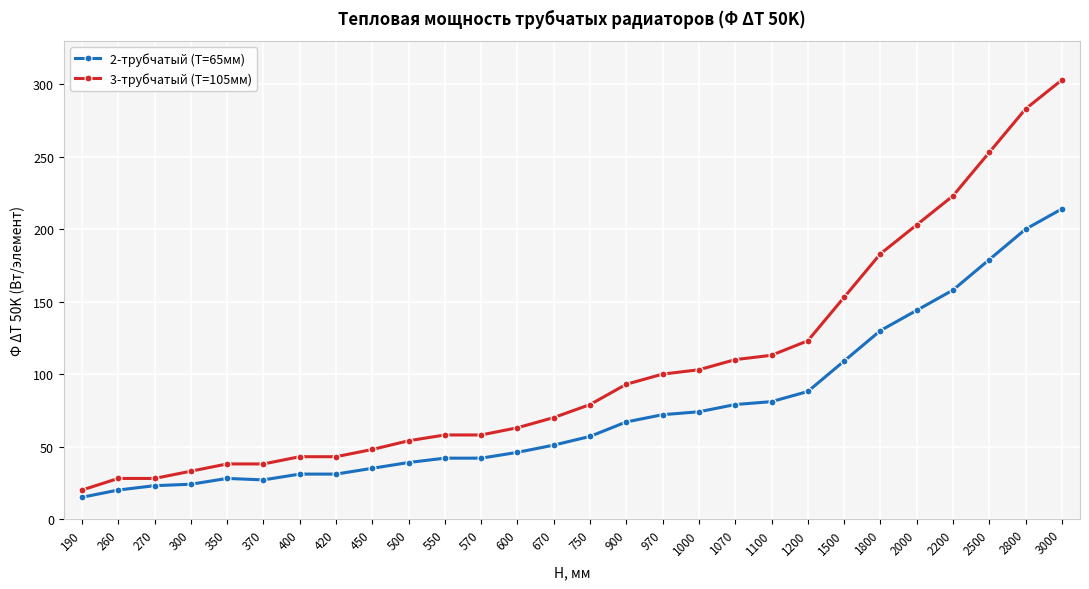

What is the greatest value displayed?

303